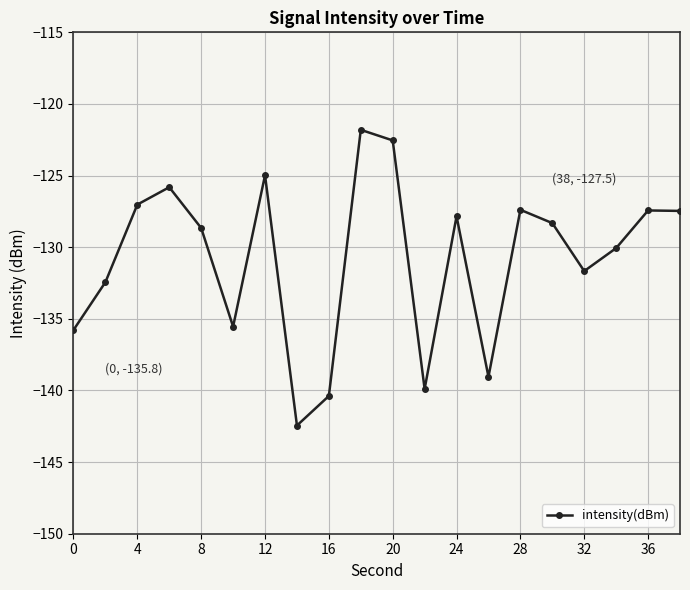

True or false: the data has more than 0 interior local peaks.

True